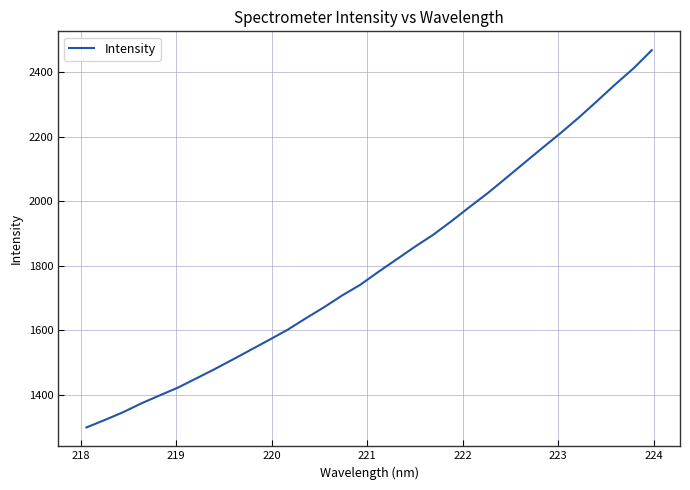

How many categories are shown in the chart?

32